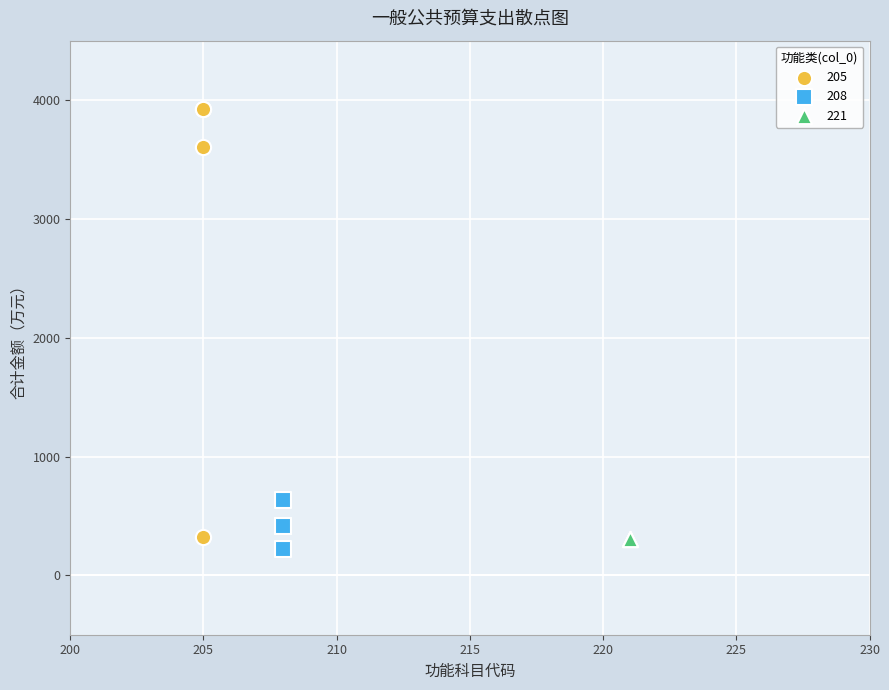

Which series reaches the maximum Y coordinate?

205